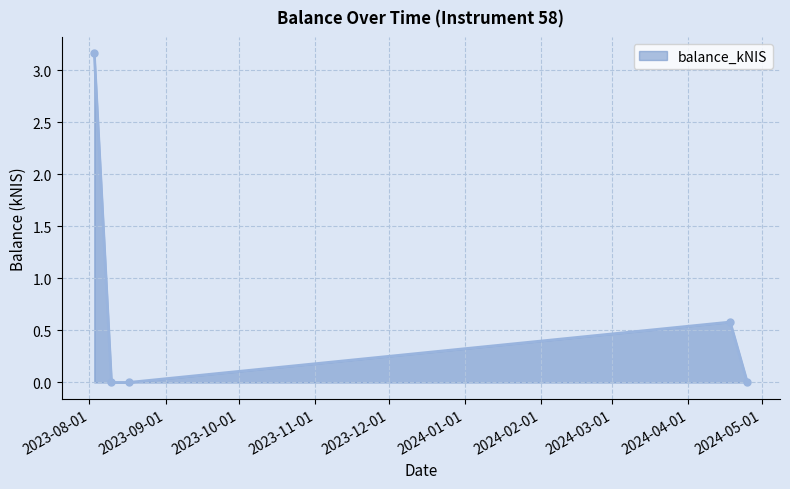

What is the difference between the second highest and minimum values?

0.6